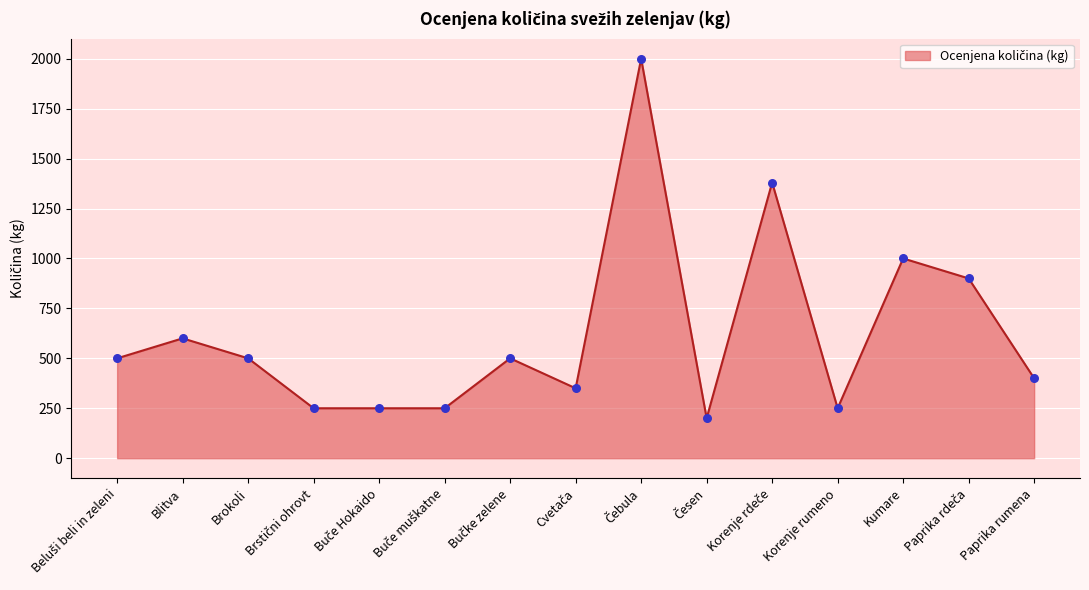

The chart shows a value of 1696 at Kumare. True or false?

False